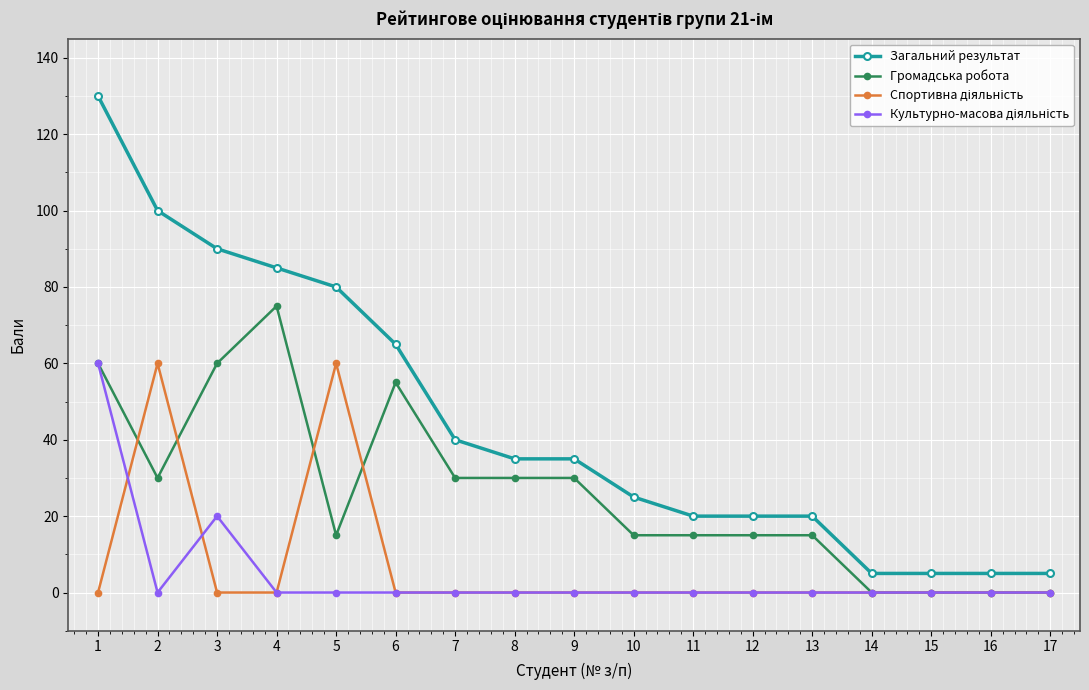

True or false: Загальний результат and Громадська робота intersect in this chart.

False